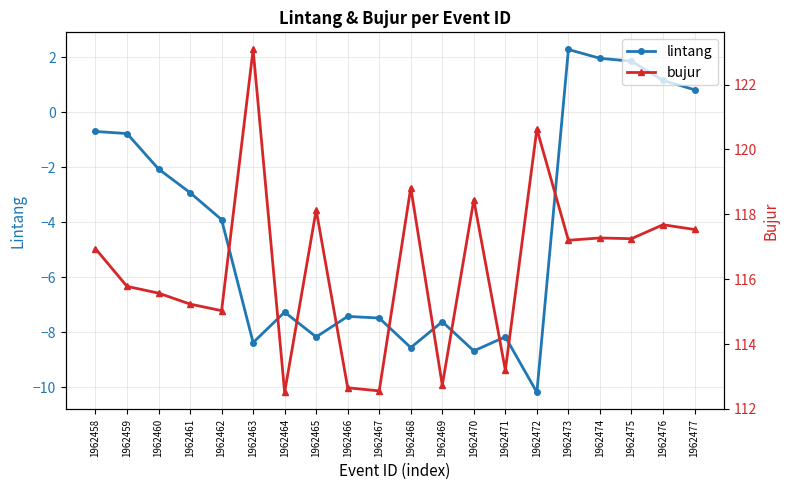

List the series in order of their overall mean, highest first.

bujur, lintang